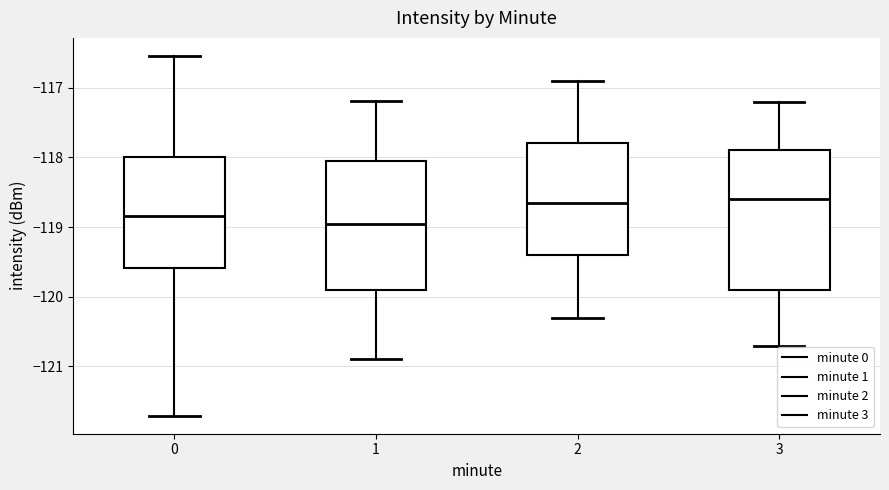

Which box's median line is the lowest?

1